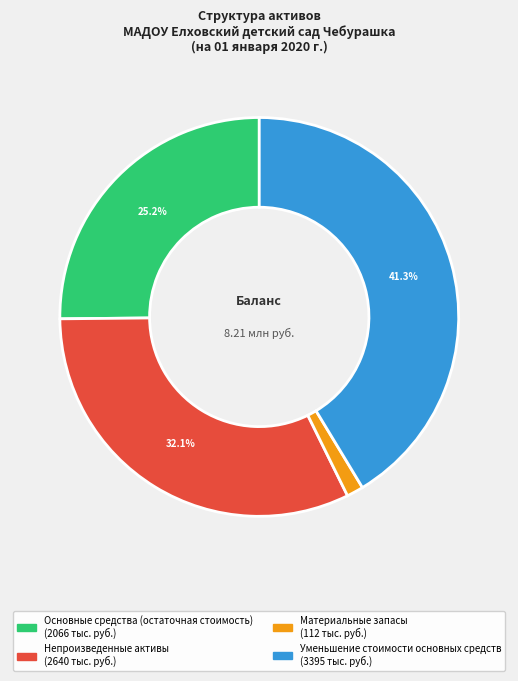

Does any single category account for the majority?

No